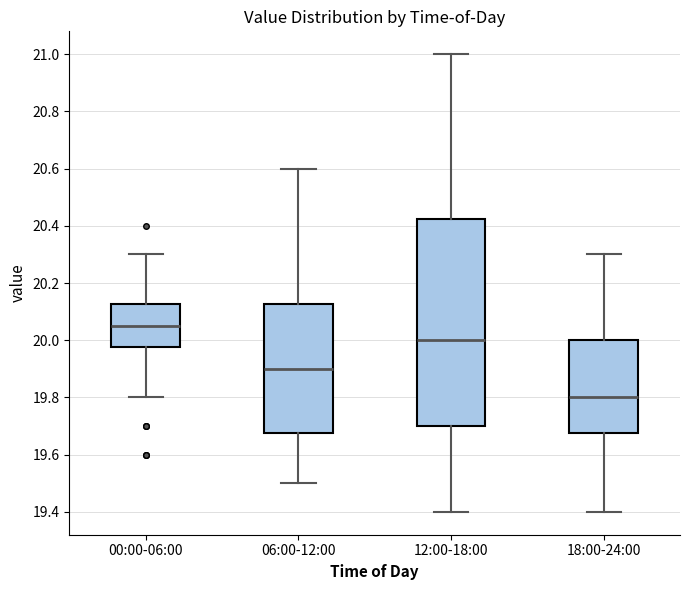

Which box has the highest median line?

00:00-06:00